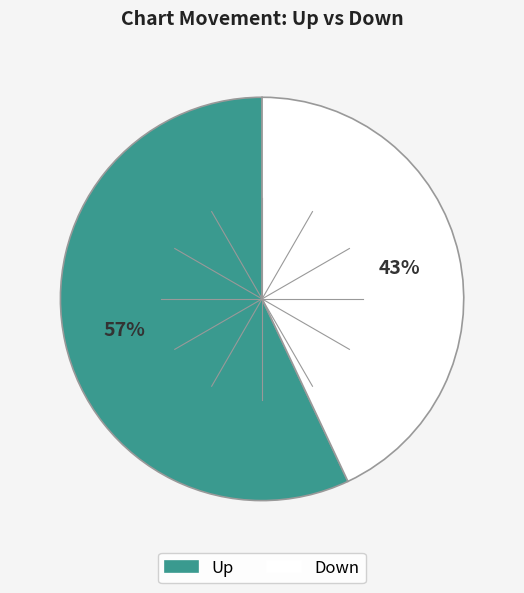

Is Up the majority of the pie?

Yes